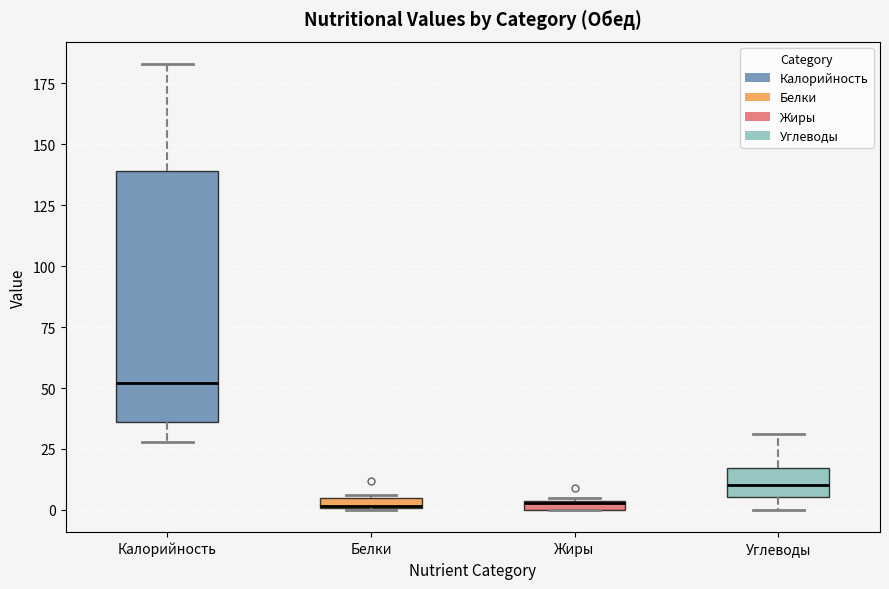

Which box is the tallest, from its lower edge to its upper edge?

Калорийность